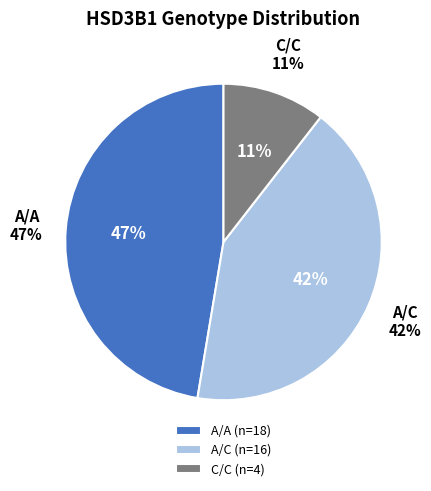

What is the total percentage of A/C and A/A?

89.5%